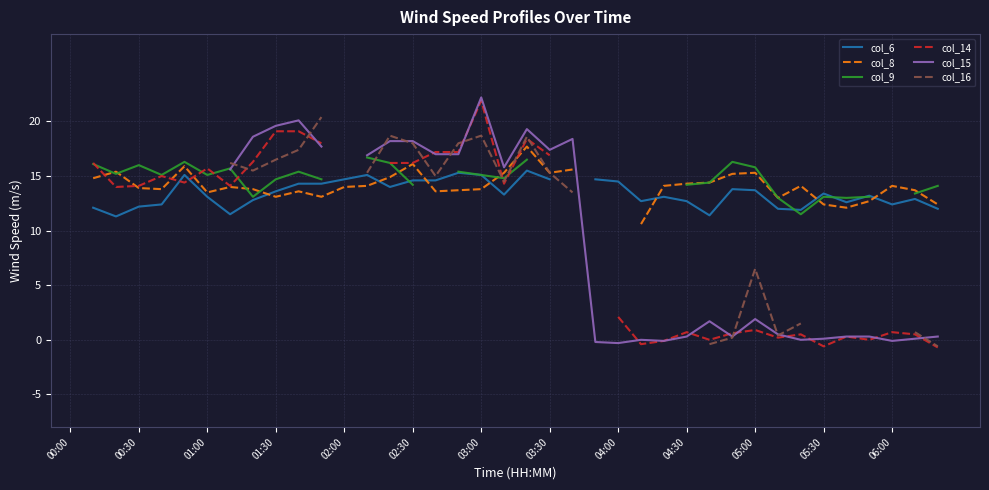

Does the chart have visible grid lines?

Yes